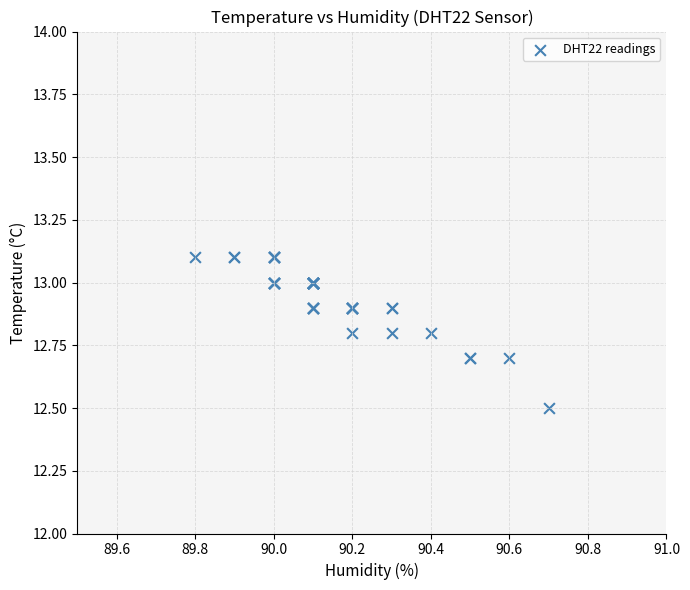

What Y value in the scatter plot is closest to 12?

12.5